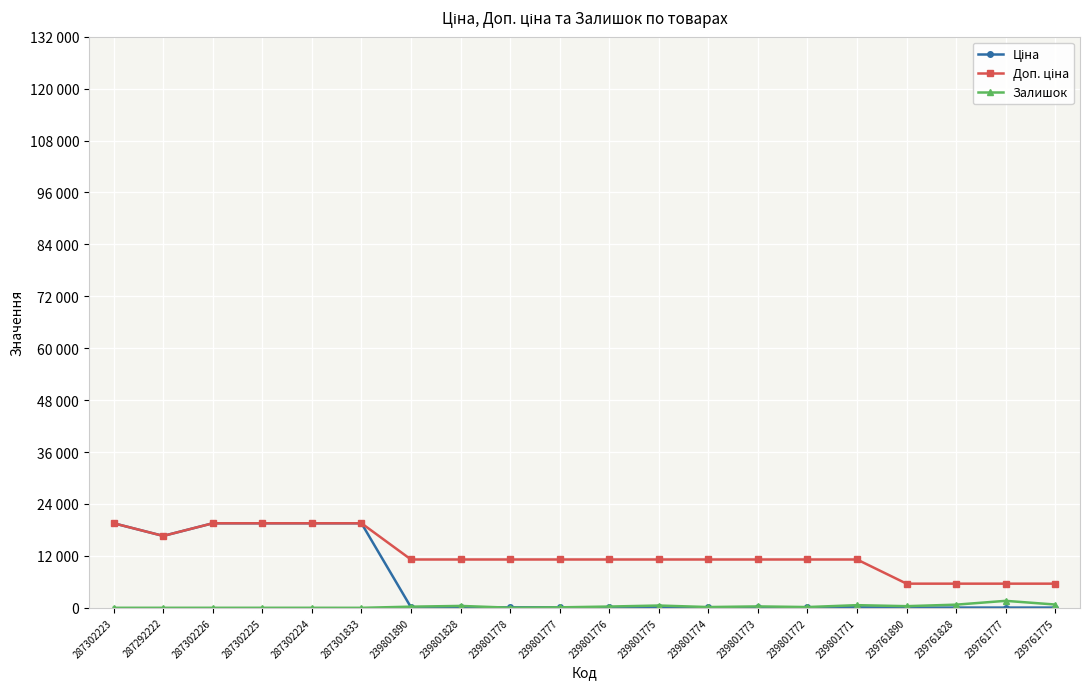

Reading right to left, transcribe all the data shown in this chart.

Ціна: 239761775=55.9	239761777=55.9	239761828=55.9	239761890=55.9	239801771=111.7	239801772=111.7	239801773=111.7	239801774=111.7	239801775=111.7	239801776=111.7	239801777=111.7	239801778=111.7	239801828=111.7	239801890=111.7	287301833=19542.7	287302224=19542.7	287302225=19542.7	287302226=19542.7	287292222=16618.0	287302223=19542.7
Доп. ціна: 239761775=5585.0	239761777=5585.0	239761828=5585.0	239761890=5585.0	239801771=11169.0	239801772=11169.0	239801773=11169.0	239801774=11169.0	239801775=11169.0	239801776=11169.0	239801777=11169.0	239801778=11169.0	239801828=11169.0	239801890=11169.0	287301833=19542.7	287302224=19542.7	287302225=19542.7	287302226=19542.7	287292222=16618.0	287302223=19542.7
Залишок: 239761775=759.0	239761777=1614.0	239761828=733.0	239761890=384.0	239801771=615.0	239801772=180.0	239801773=327.0	239801774=179.0	239801775=531.0	239801776=296.0	239801777=112.0	239801778=30.0	239801828=440.0	239801890=269.0	287301833=0.0	287302224=8.0	287302225=7.0	287302226=8.0	287292222=6.0	287302223=8.0